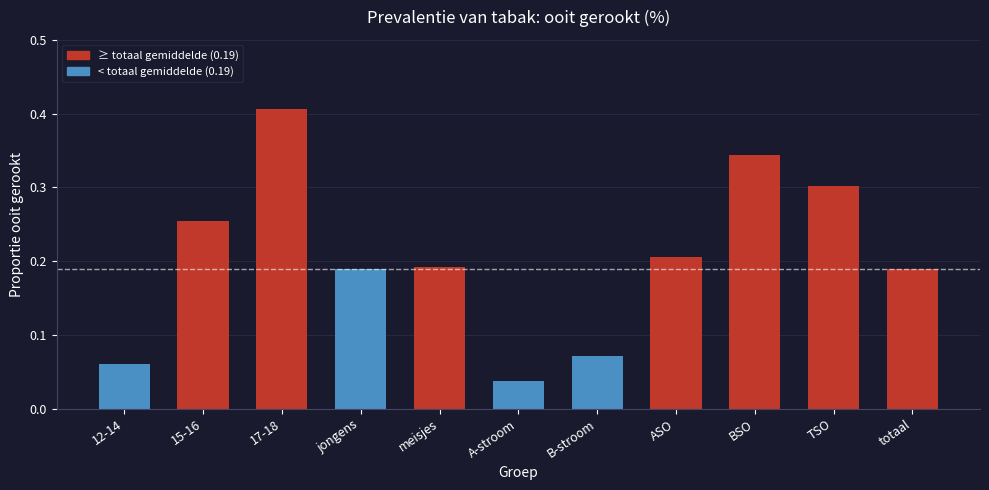

Between BSO and 12-14, which is larger?

BSO